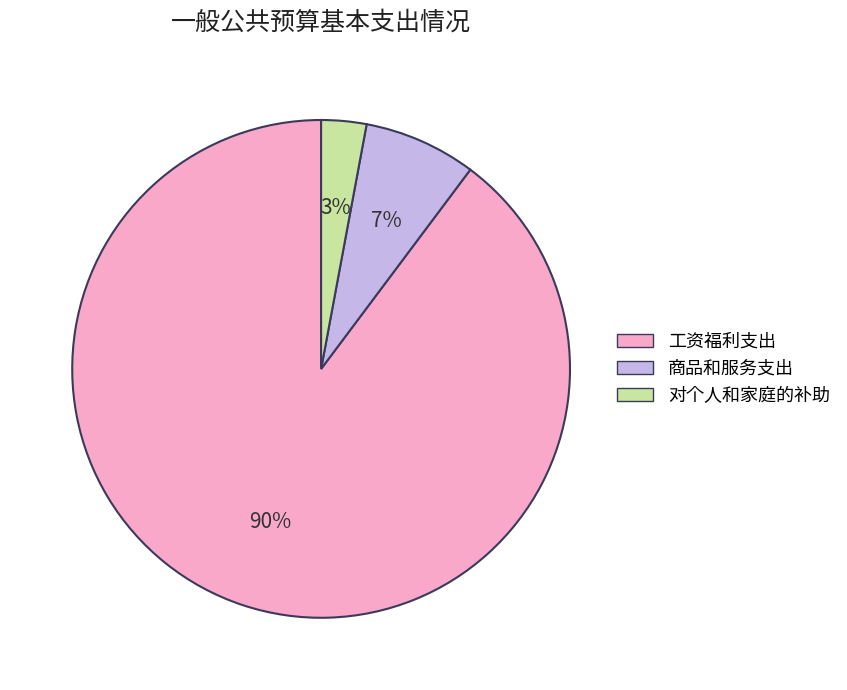

Rank the categories by value from lowest to highest.

对个人和家庭的补助, 商品和服务支出, 工资福利支出